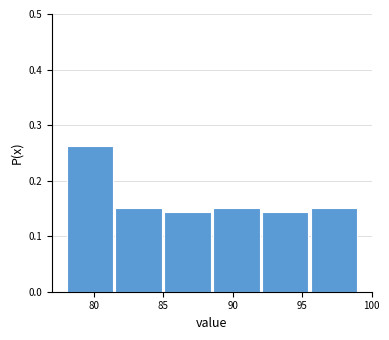

What is the height of the bar covering 81.5 to 85.0 on the x-axis? Neither the bar edges nor the heights are printed on the chart, so give them approximately, as read against the axes.

0.15